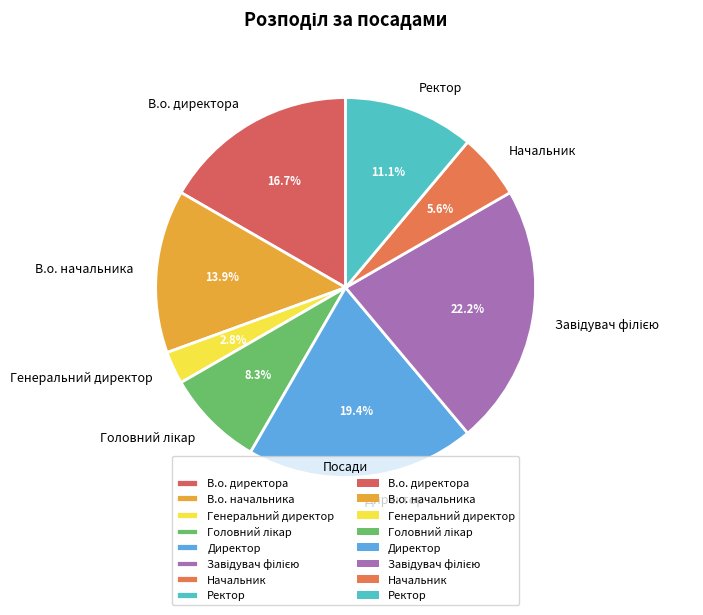

Does Генеральний директор represent more than half of the total?

No